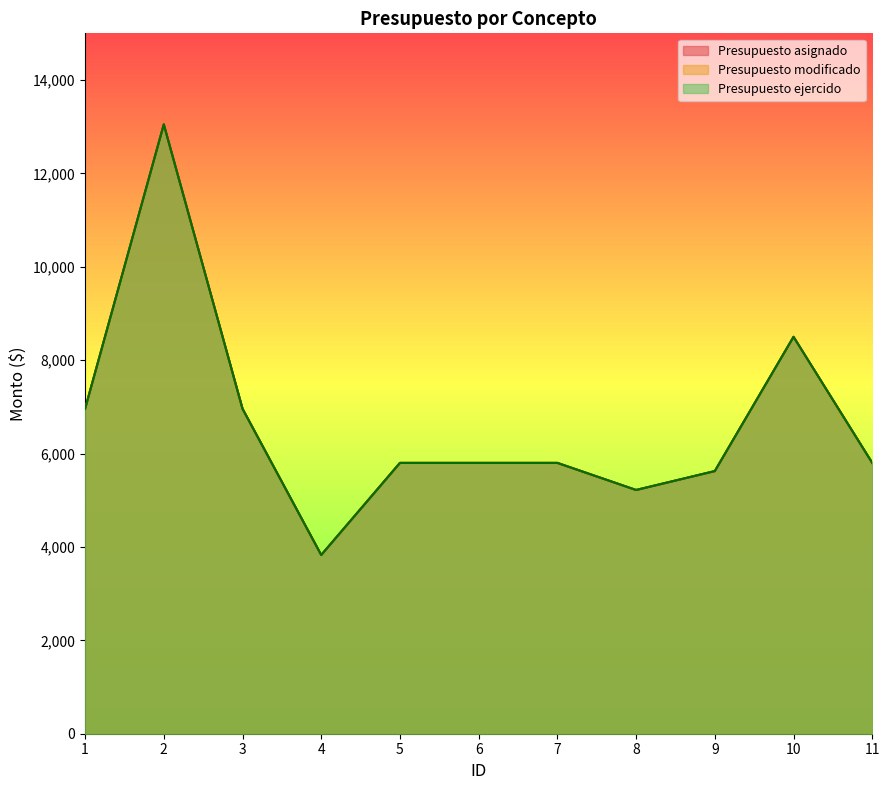

Reading right to left, extract all data points from this chart.

Presupuesto asignado: 5800	8500	5625	5220	5800	5800	5800	3828	6960	13050	6960
Presupuesto modificado: 5800	8500	5625	5220	5800	5800	5800	3828	6960	13050	6960
Presupuesto ejercido: 5800	8500	5625	5220	5800	5800	5800	3828	6960	13050	6960